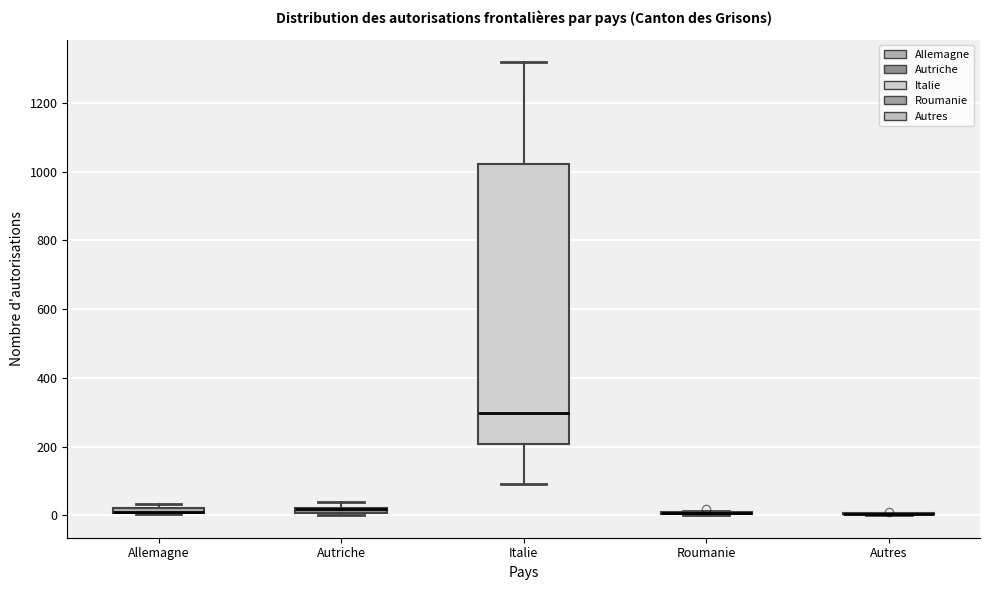

Which box is the tallest, from its lower edge to its upper edge?

Italie